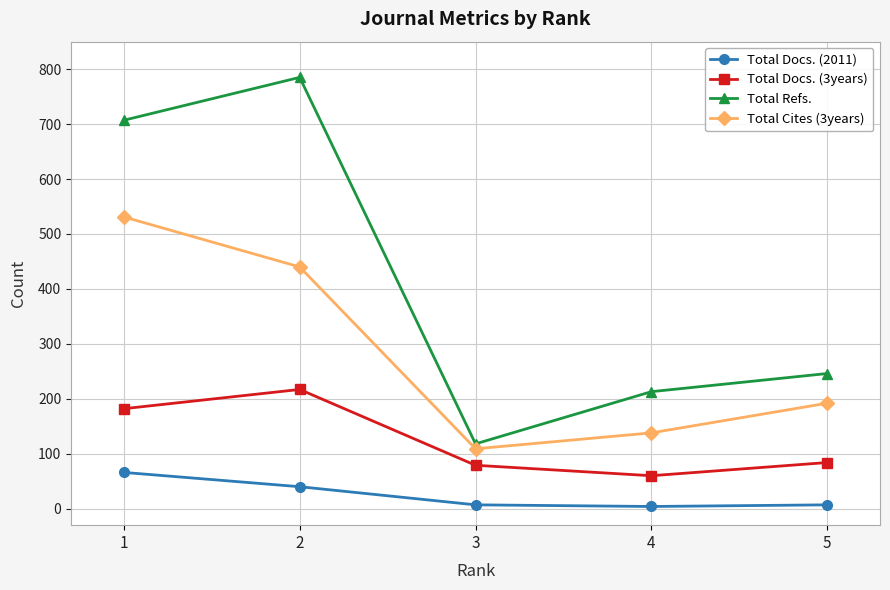

What is the spread (max minus min) of values at 4?

209